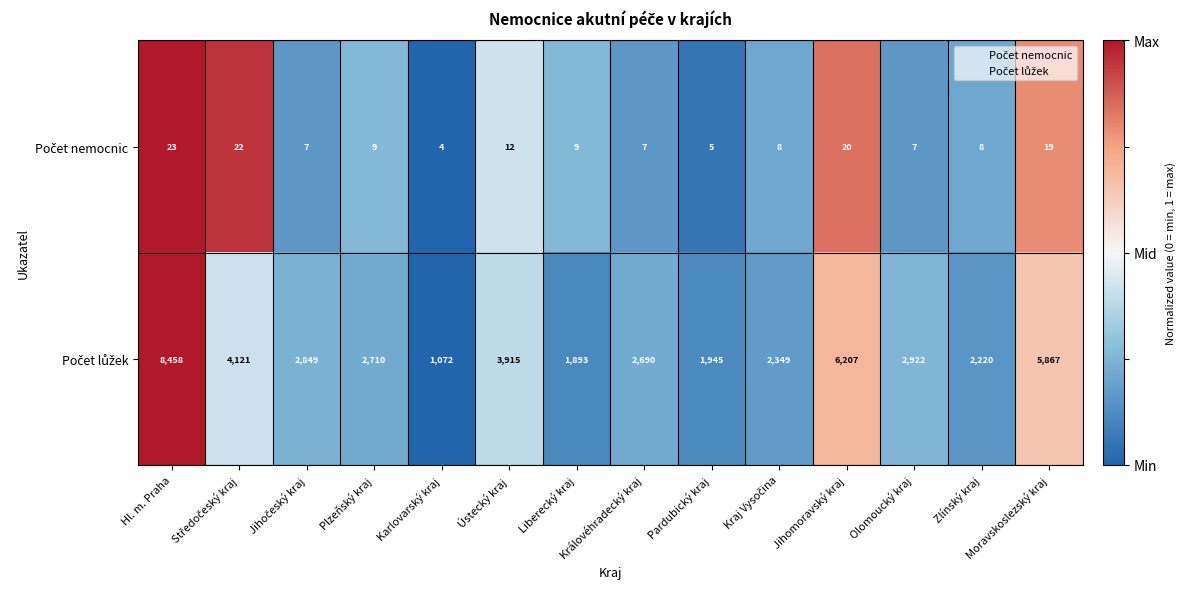

What is the difference between the highest and lowest values at Liberecký kraj?

1884